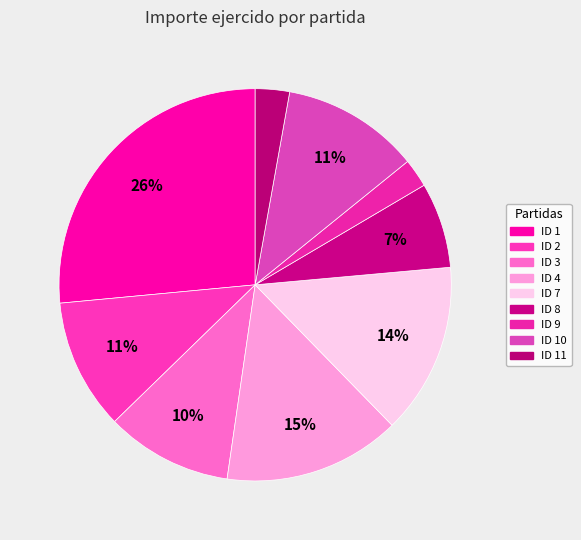

Count the number of slices in the pie.

9